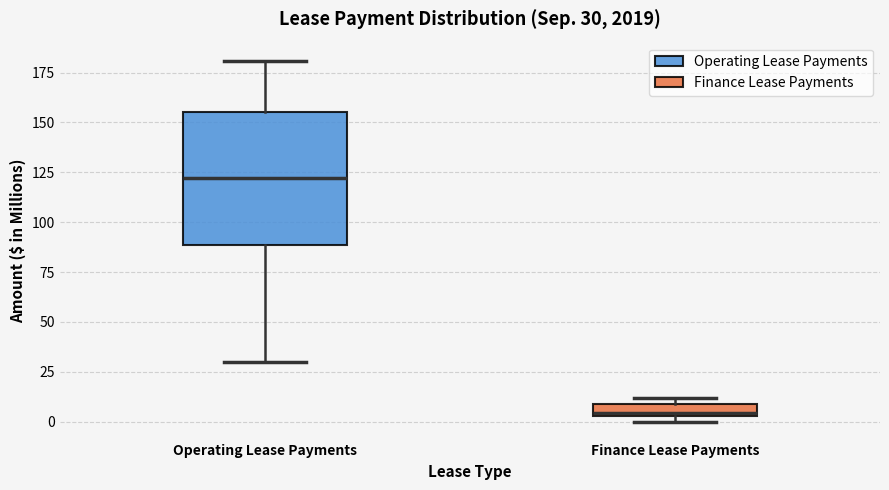

Which box has the lowest median line?

Finance Lease Payments